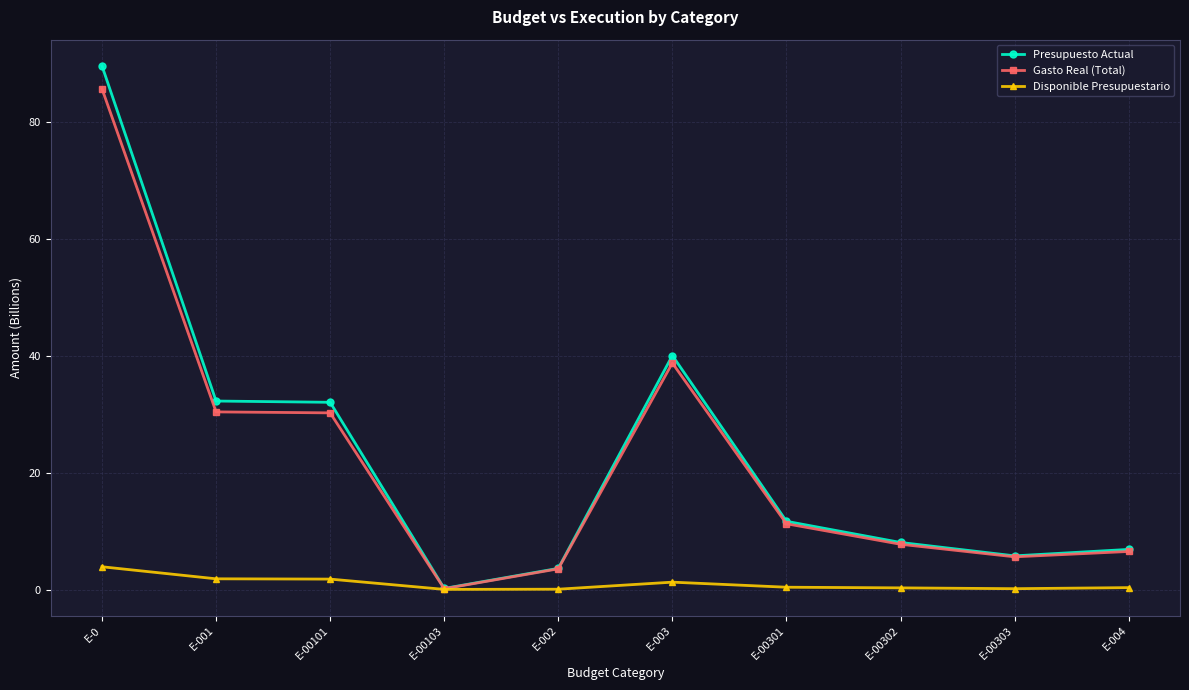

Does the chart have visible grid lines?

Yes